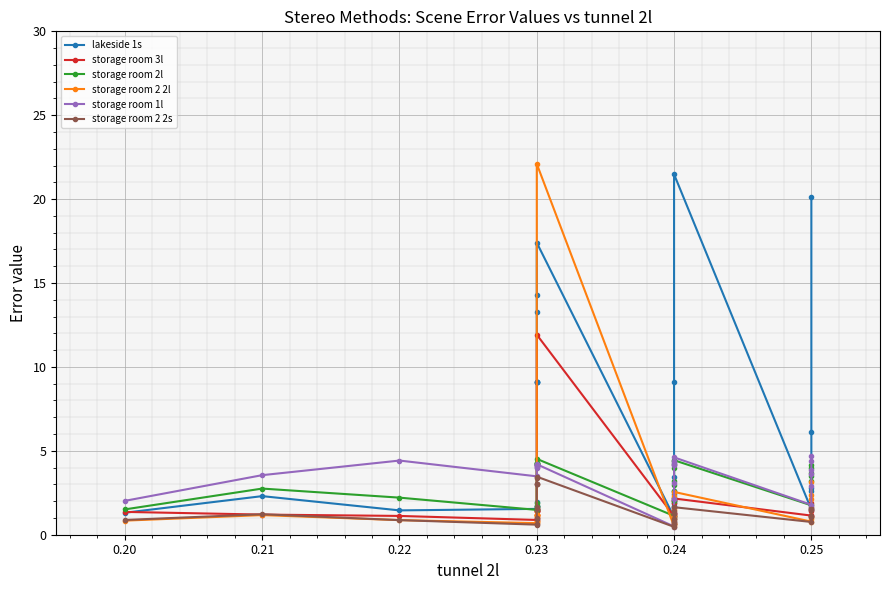

What is the smallest value displayed?

0.5